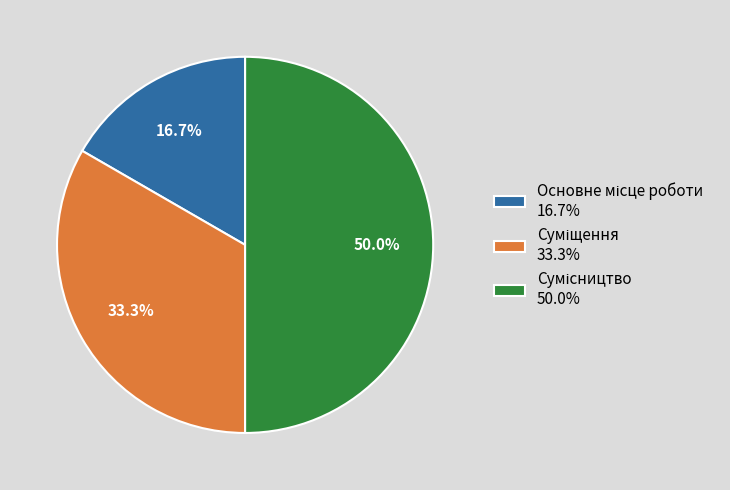

How many slices are in this pie chart?

3